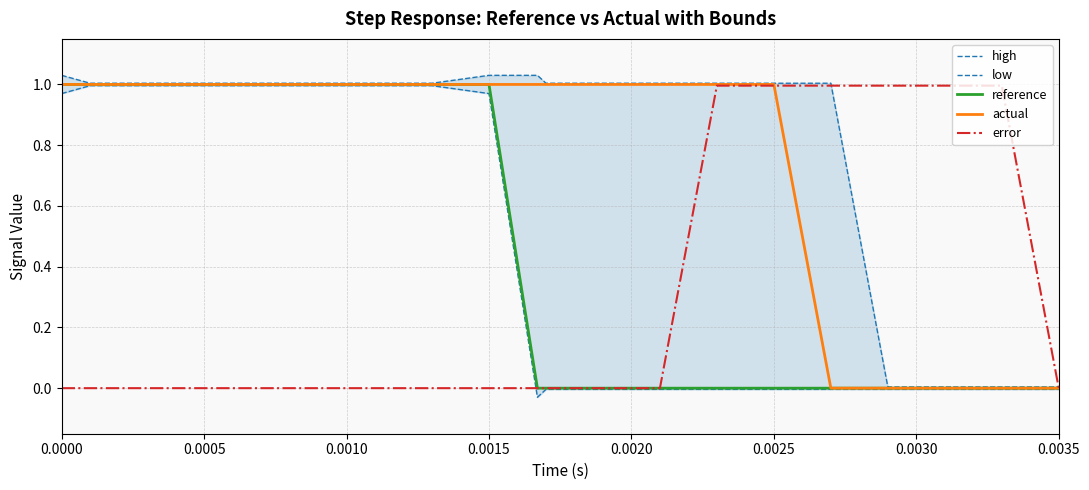

At how many categories does at least one series exceed 0?

20